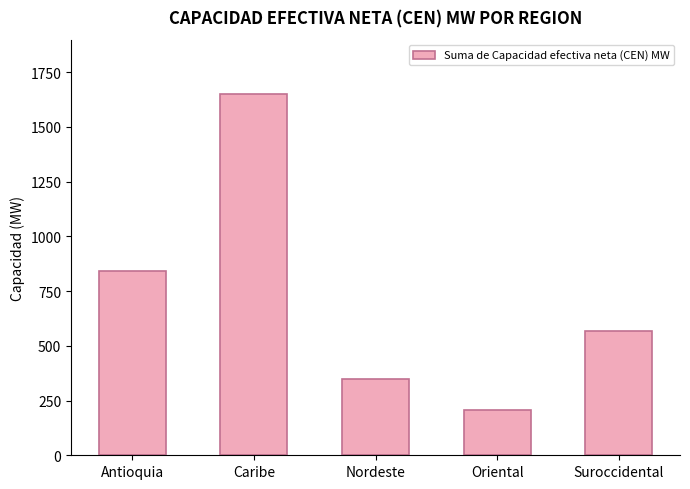

How many series are shown in this chart?

1